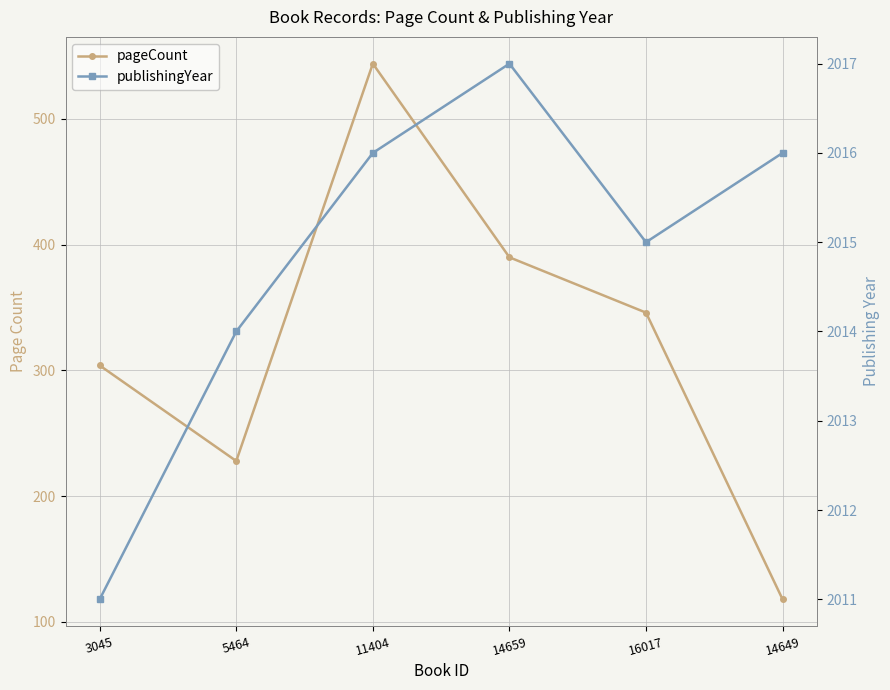

What is the difference between the maximum and minimum values in the pageCount series?

426